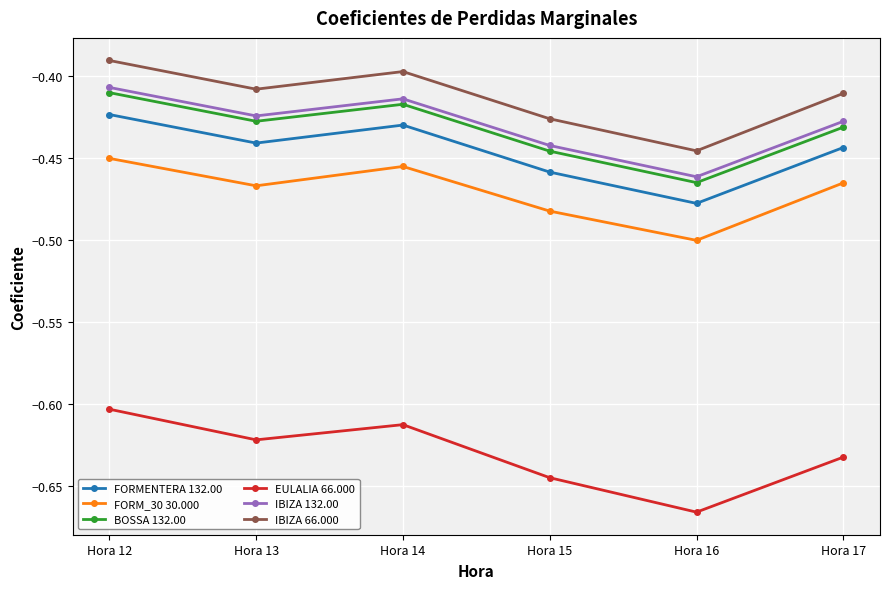

Which category has the highest value in the IBIZA 66.000 series?

Hora 12